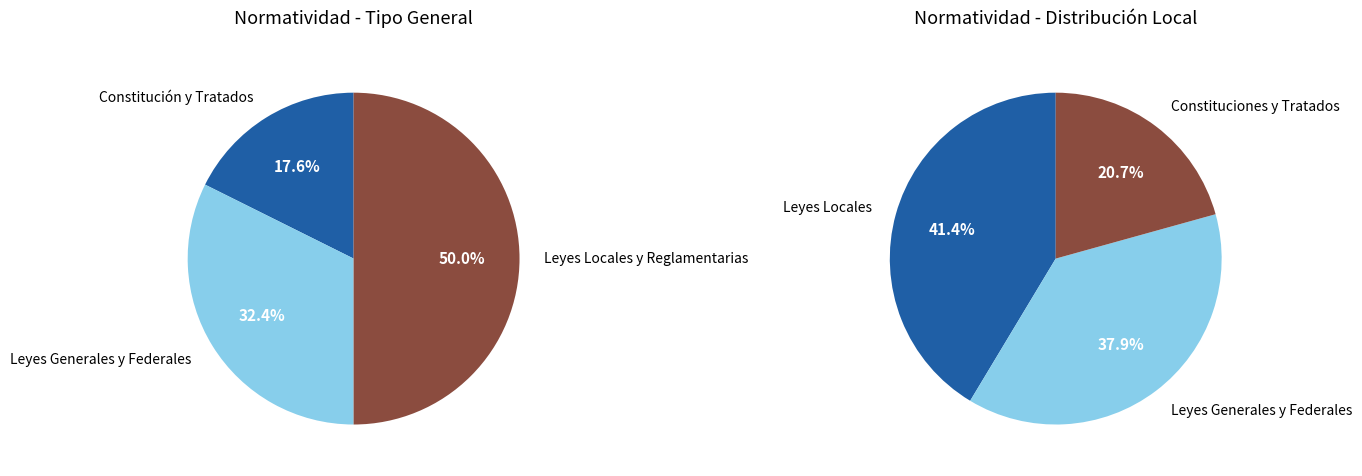

Is it true that Constitución Política de la entidad federativa is 10% of the pie?

False